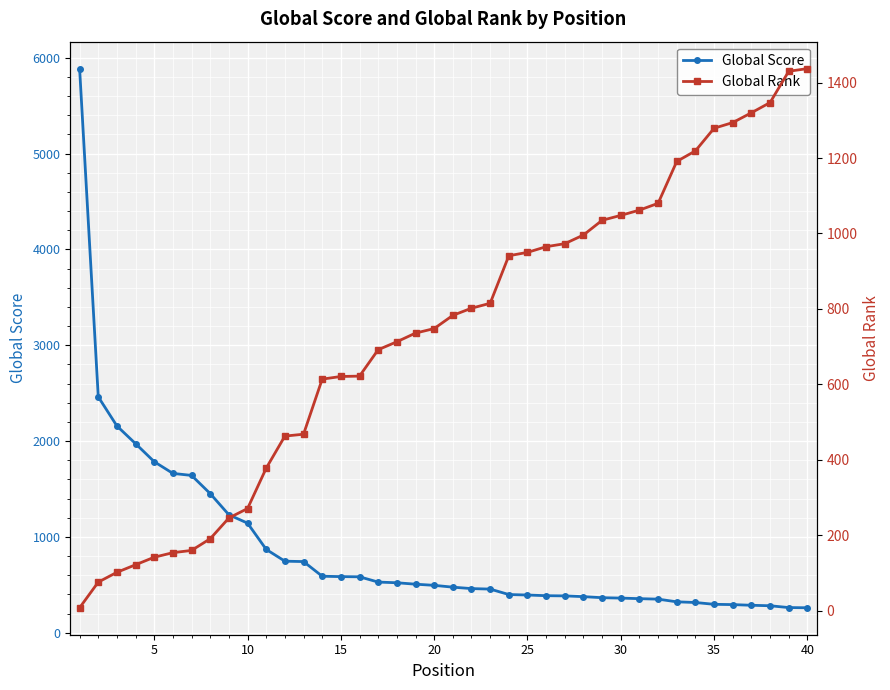

What is the lowest value of the Global Score series?

261